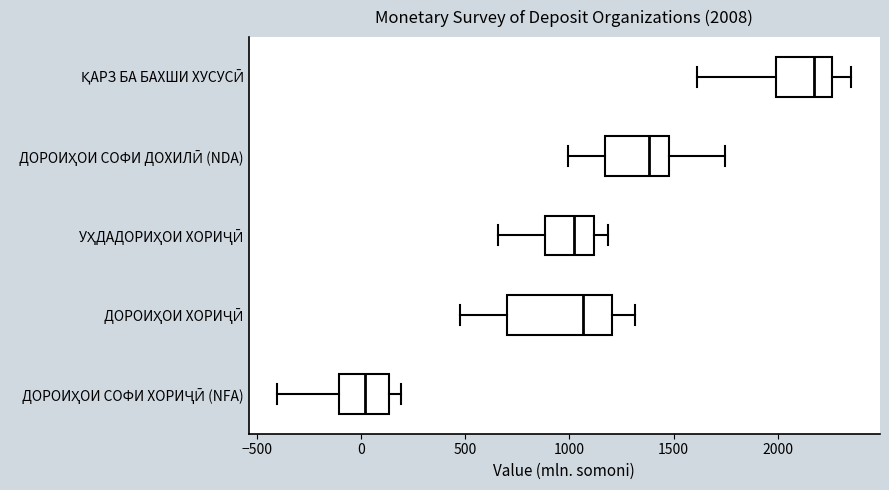

Which box has the furthest to the left median line?

ДОРОИҲОИ СОФИ ХОРИҶӢ (NFA)